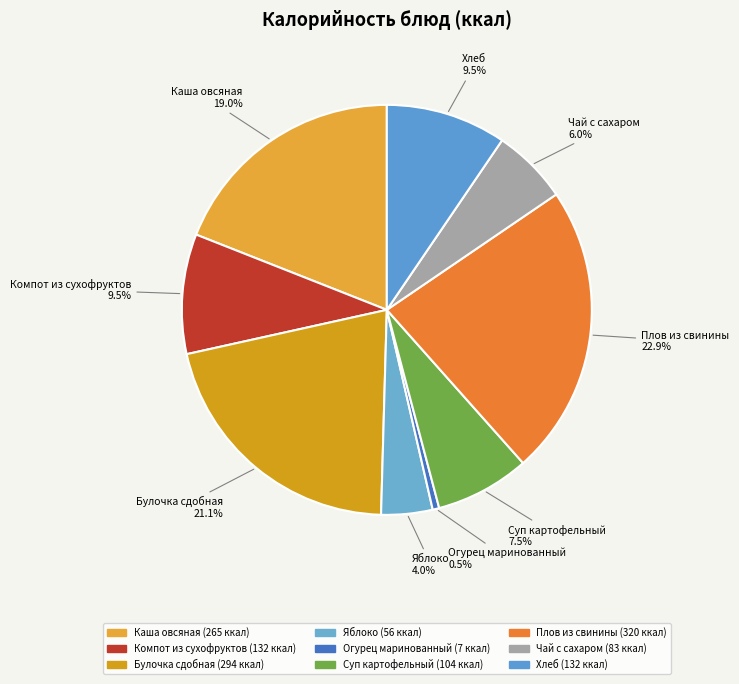

Is Булочка сдобная the majority of the pie?

No